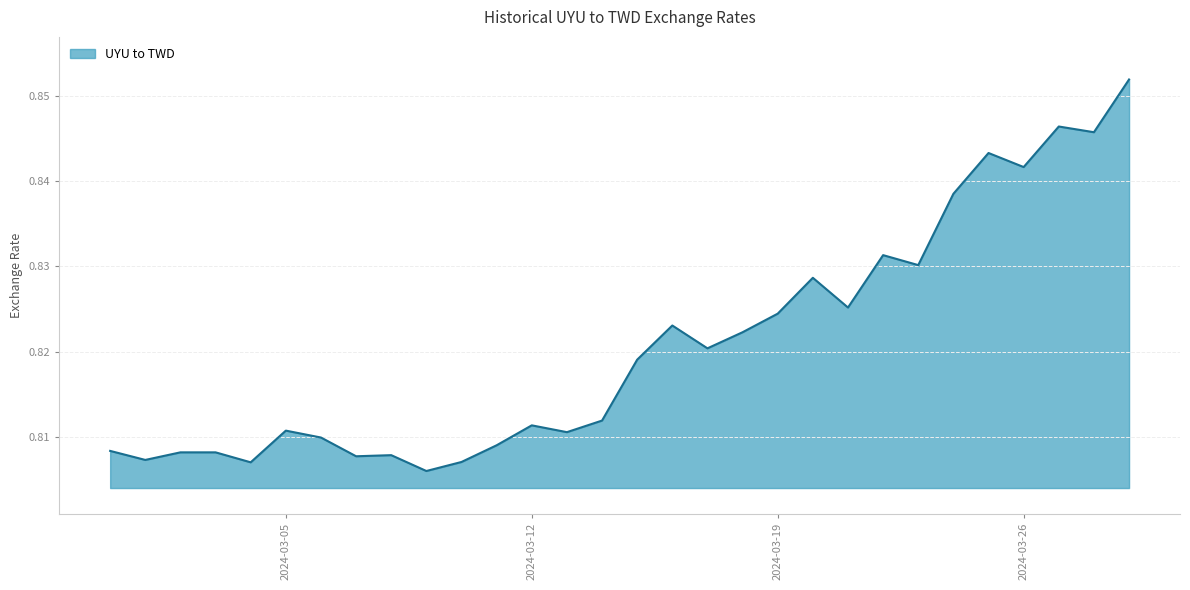

How many points are lower than both their immediate neighbors (excluding endpoints)?

10